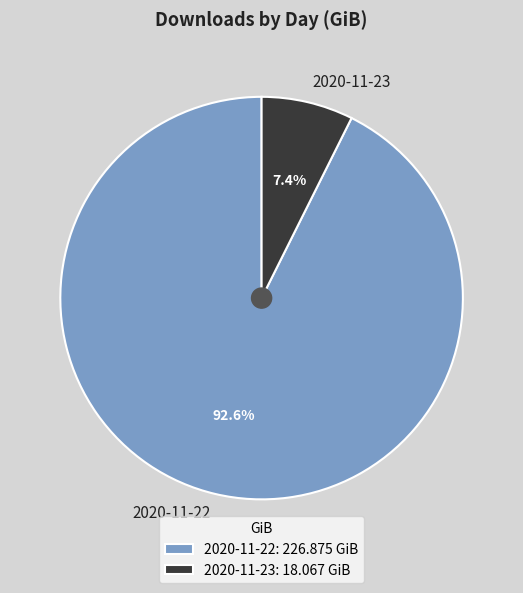

Count the number of slices in the pie.

2